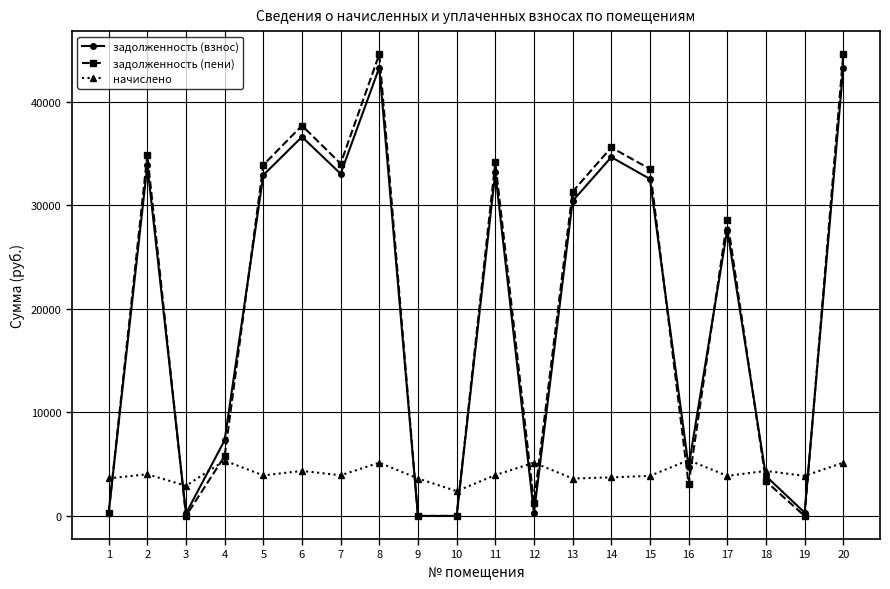

What is the difference between the second highest and minimum values in the начислено series?

2941.2